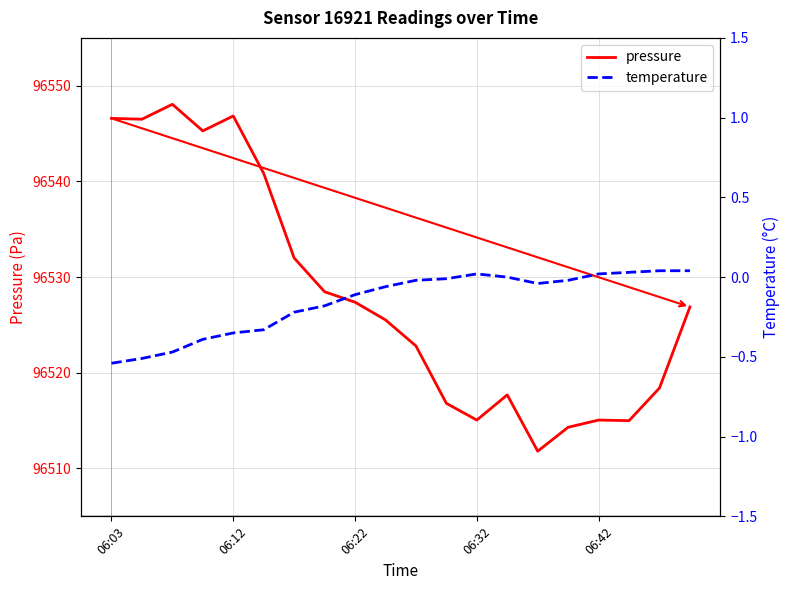

How many interior local valleys does the pressure series have?

5